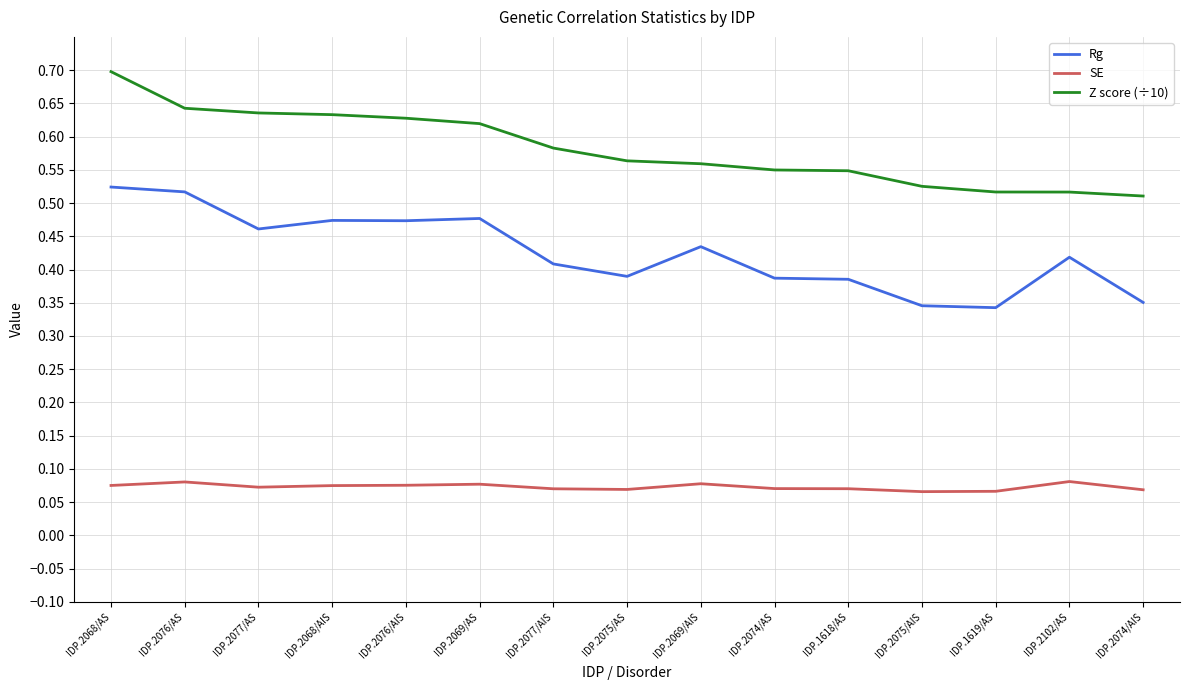

What position from the right is IDP.2069/AS?

10